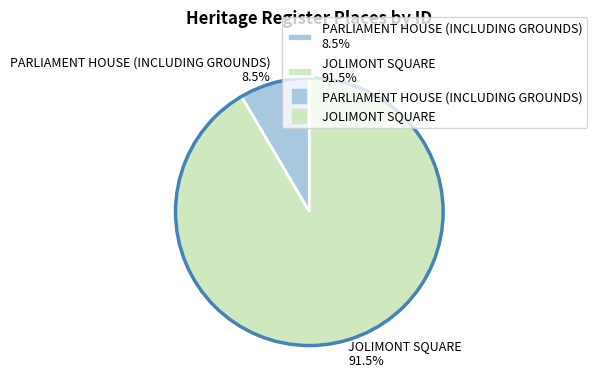

Which has a higher value, PARLIAMENT HOUSE (INCLUDING GROUNDS) 8.5% or JOLIMONT SQUARE 91.5%?

JOLIMONT SQUARE 91.5%